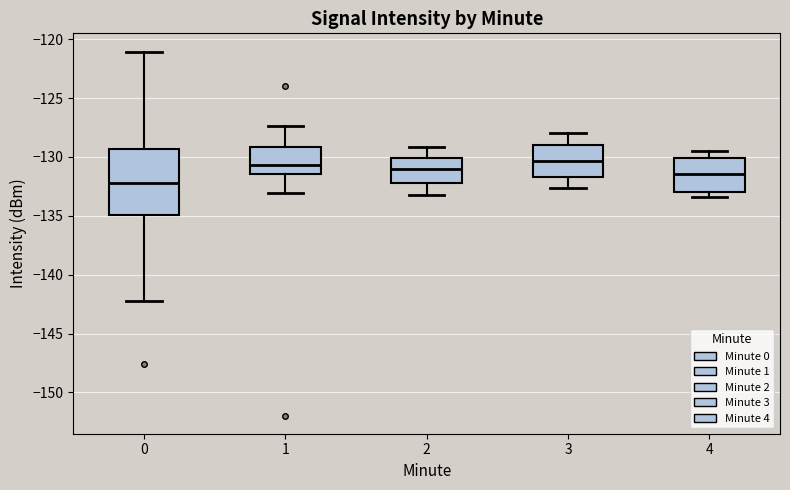

Where does the median line of the box at x = 1 sit on the y-axis? The values are not printed on the chart, so give them approximately, as read against the axis.

-130.5